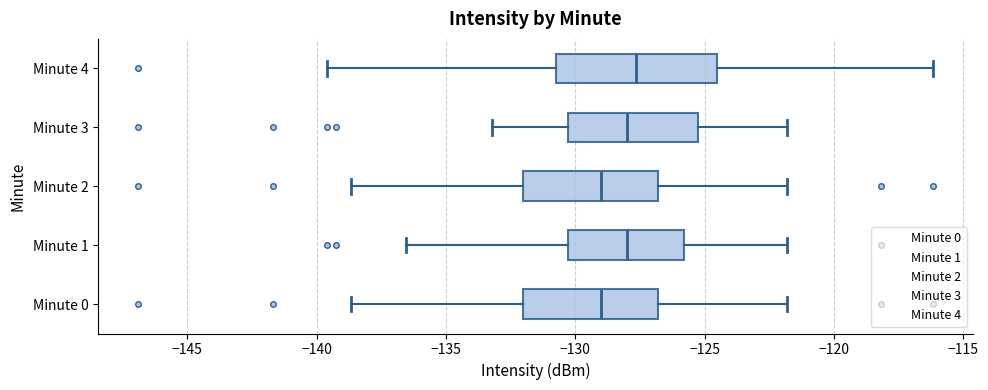

Comparing the boxes themselves (not the whiskers), which one is the widest?

Minute 4